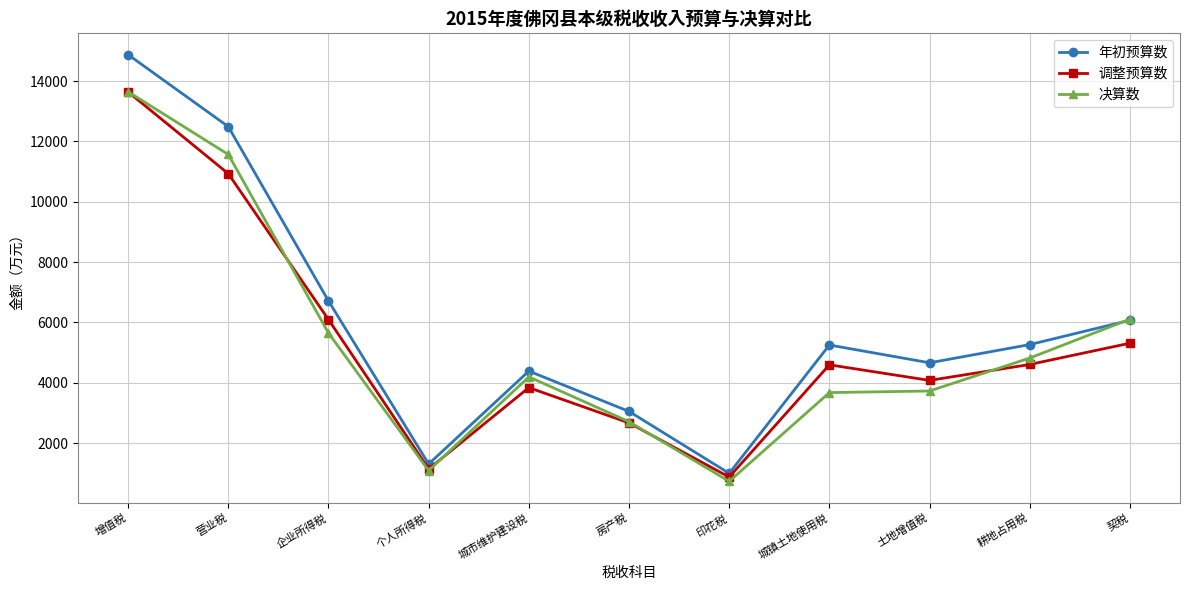

The value of 决算数 at 营业税 is 2420. True or false?

False